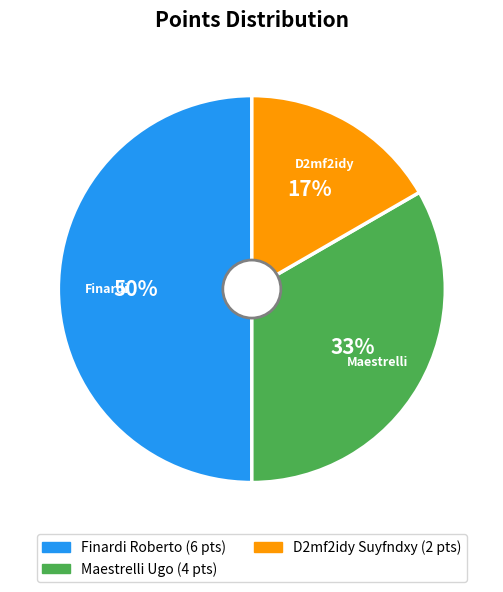

To the nearest percent, what is the average slice percentage?

33%